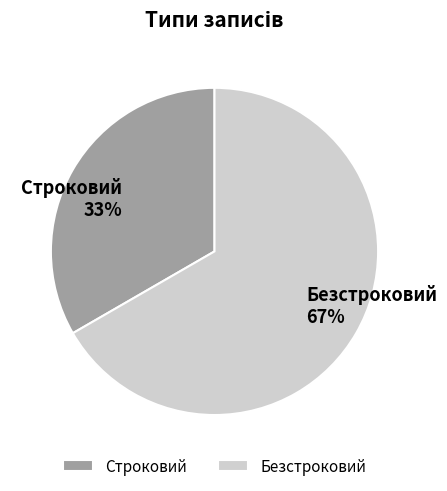

Count the number of slices in the pie.

2